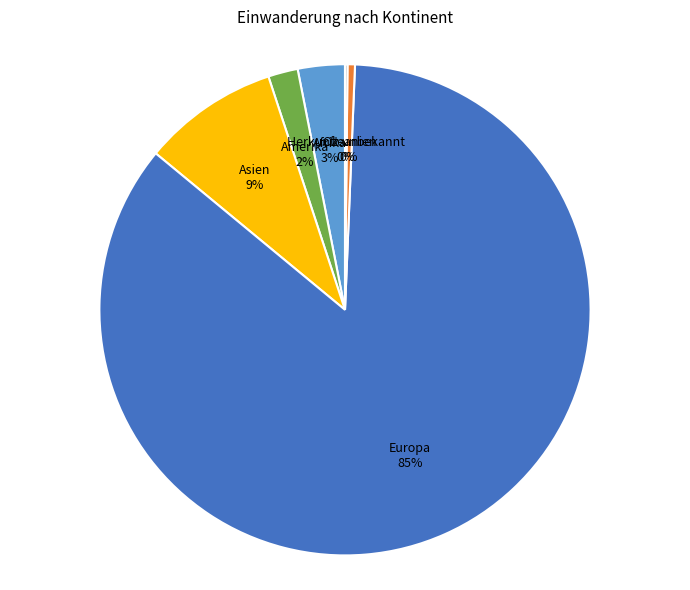

Does any single category account for the majority?

Yes